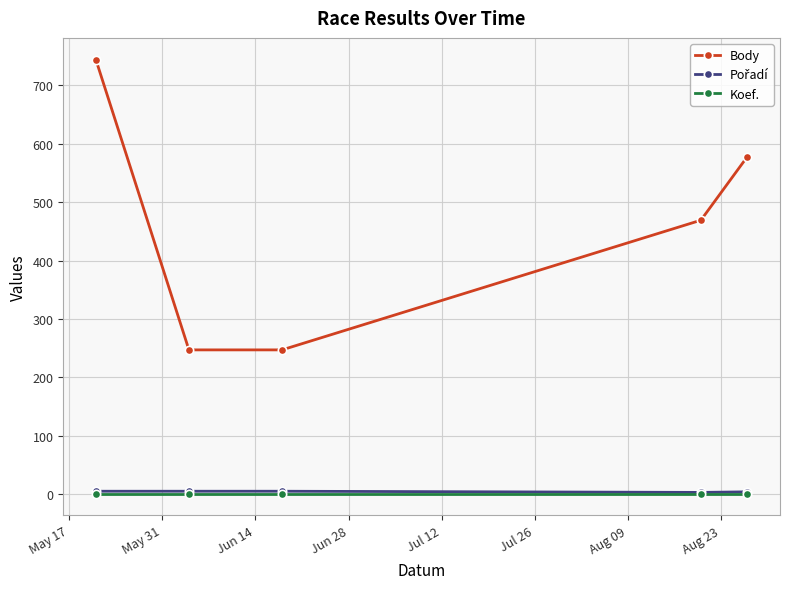

What is the average value of the Koef. series?

1